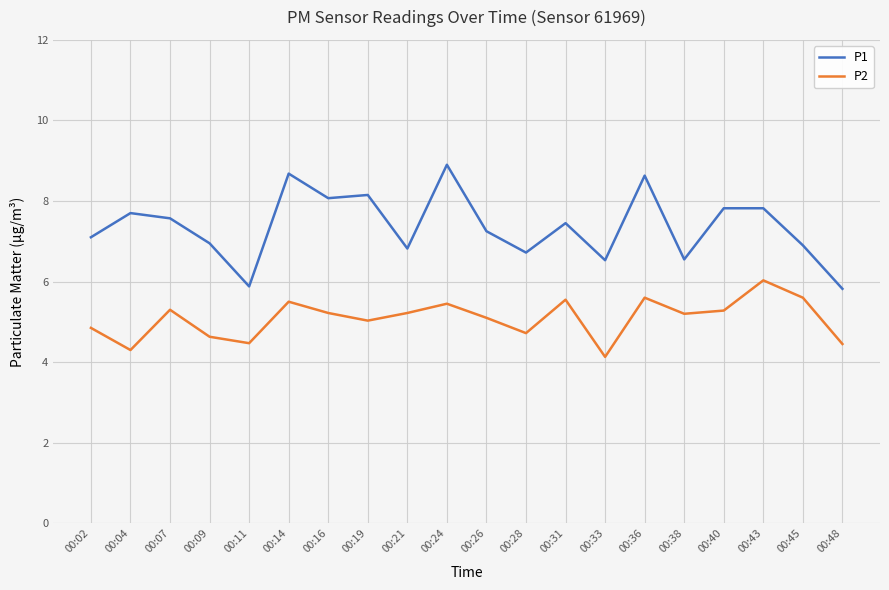

Count the number of categories in the chart.

20